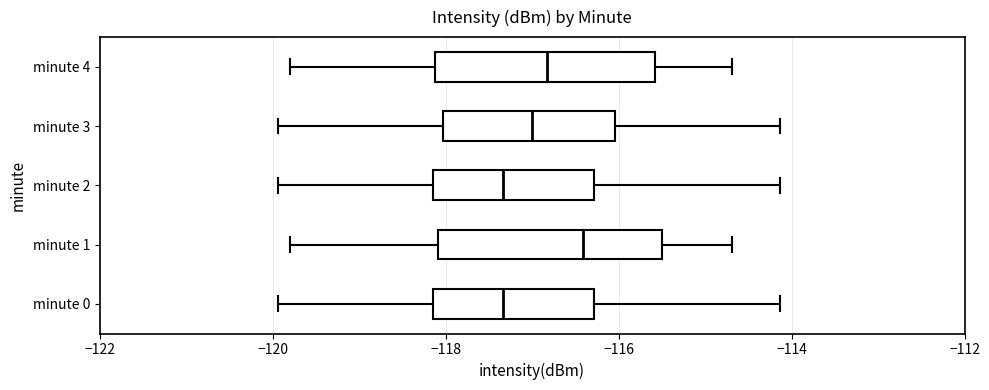

Where does the median line of the box for minute 4 sit on the x-axis? The values are not printed on the chart, so give them approximately, as read against the axis.

-116.8